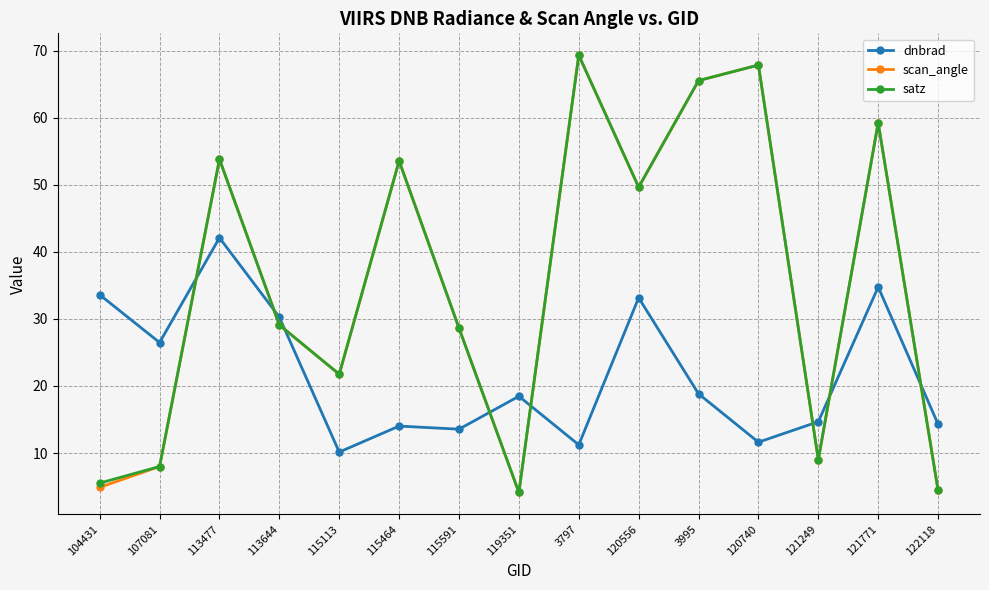

The value of dnbrad at 121771 is 10.3. True or false?

False